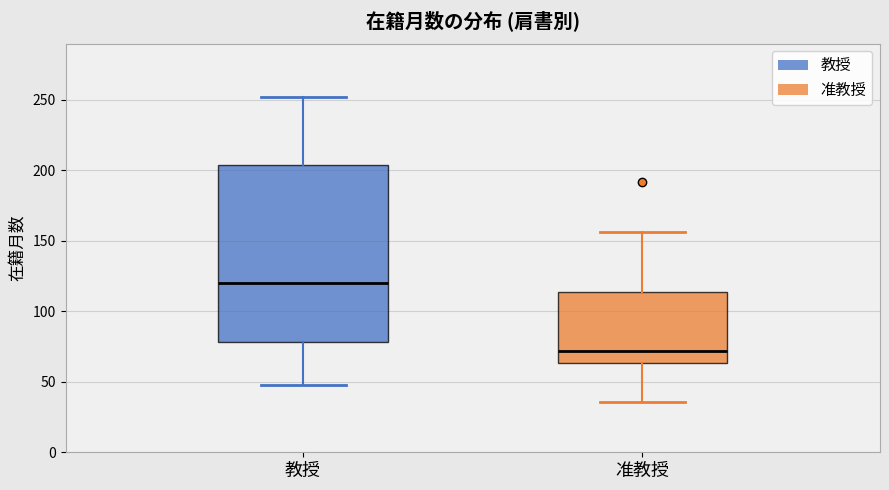

Reading left to right, read every box against the y-axis: the position of its median line, the range the box covers, and the ends of its whiskers. The values are not printed on the chart, so give them approximately, as read against the axis.

教授: median 120, box 80 to 205, whiskers 50 to 250
准教授: median 70, box 65 to 115, whiskers 35 to 155